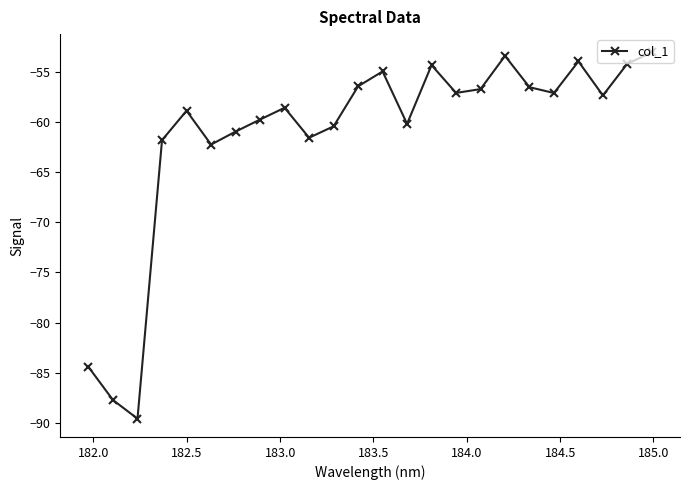

What is the value of the 21st point from the left?

-54.0